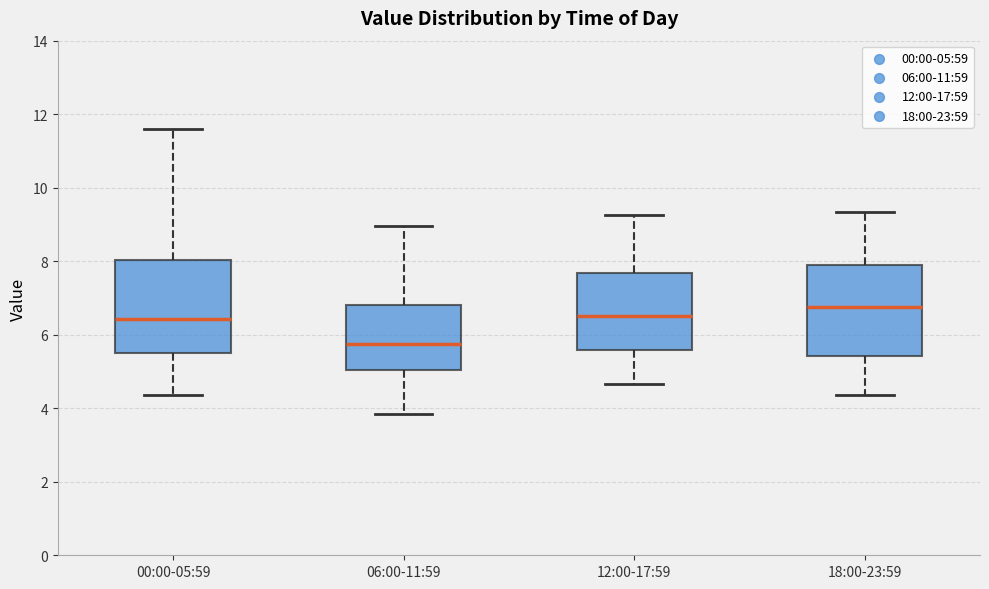

Where is the upper edge of the box for 00:00-05:59 on the y-axis? The values are not printed on the chart, so give them approximately, as read against the axis.

8.0